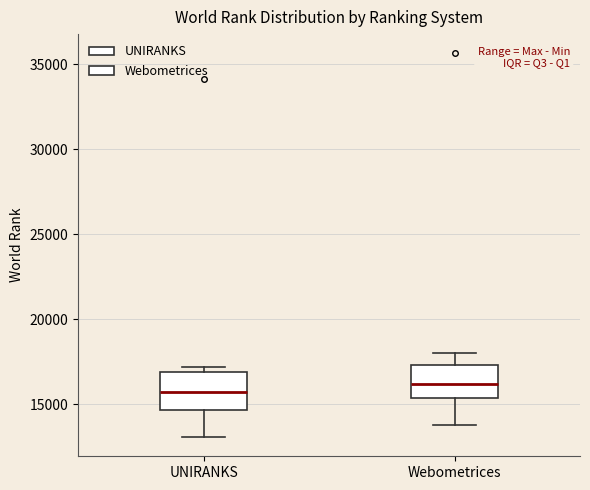

Reading left to right, transcribe this box plot: for each box, give where its median line is, the range the box spans, and where its two whiskers end, as read against the y-axis. The values are not printed on the chart, so give them approximately, as read against the axis.

UNIRANKS: median 15500, box 14500 to 17000, whiskers 13000 to 17000 (just above the box's upper edge)
Webometrices: median 16000, box 15500 to 17500, whiskers 14000 to 18000